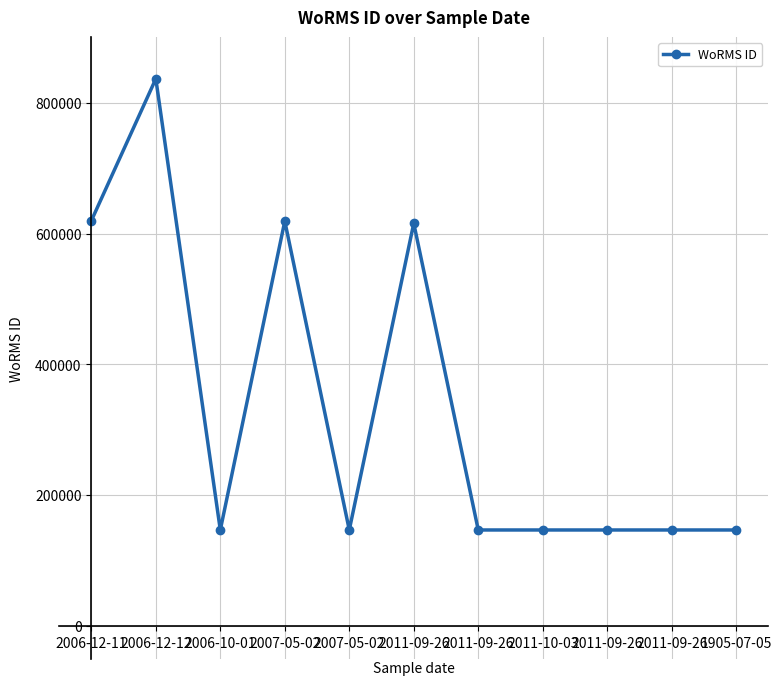

Reading left to right, extract all data points from this chart.

619584	836507	146994	618967	146994	615645	146994	146994	146994	146994	146994